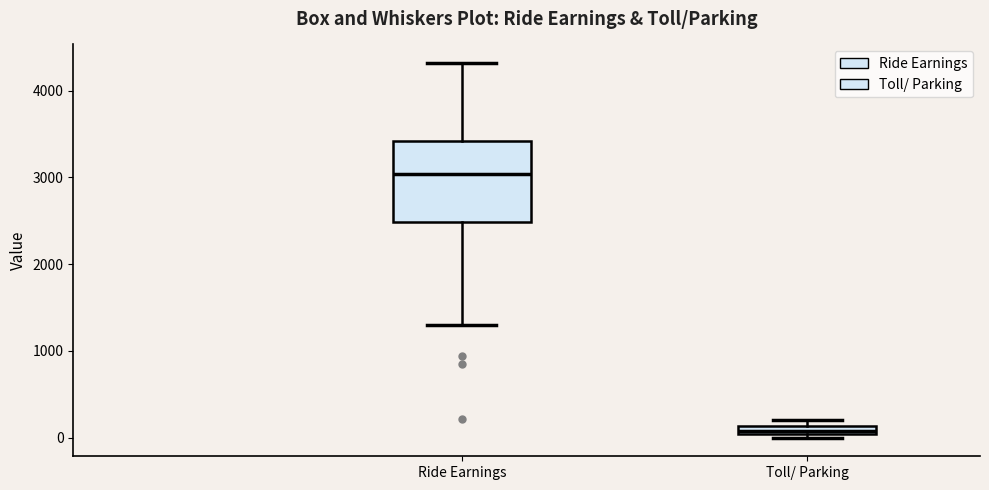

Where does the lower whisker of the box for Ride Earnings end on the y-axis? The values are not printed on the chart, so give them approximately, as read against the axis.

1300